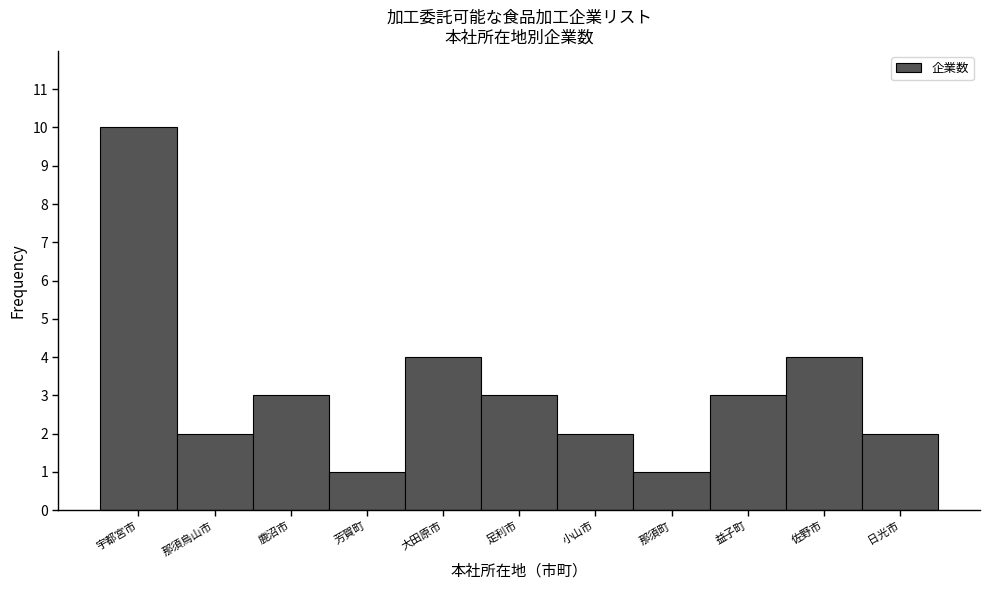

Reading left to right, transcribe all the data shown in this chart.

10	2	3	1	4	3	2	1	3	4	2